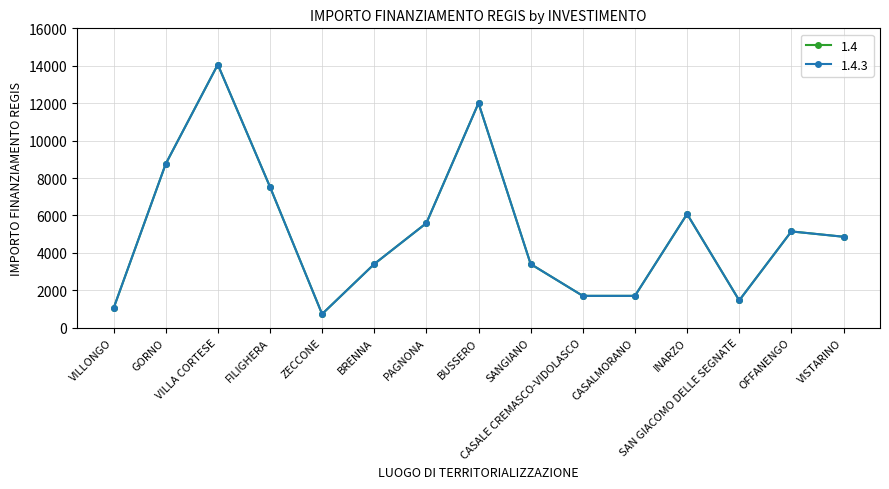

Where does the 1.4 series first go above 4860?

GORNO